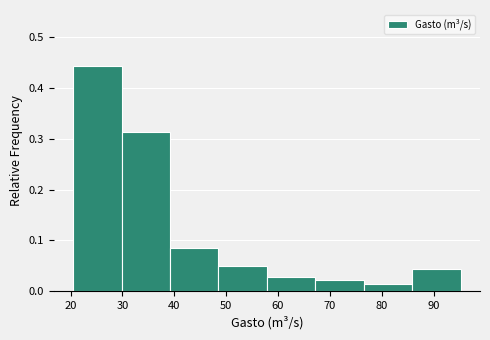

What is the height of the bar covering 67 to 77 on the x-axis? Neither the bar edges nor the heights are printed on the chart, so give them approximately, as read against the axes.

0.02